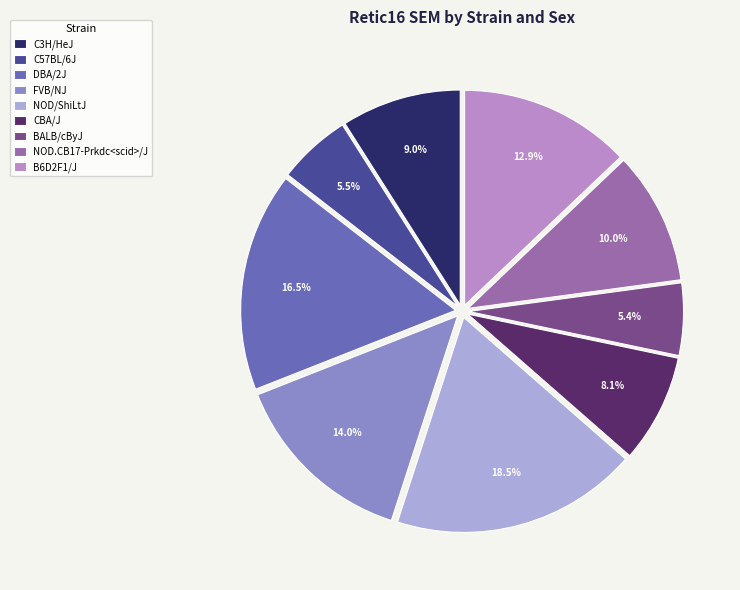

Which category has the biggest portion of the pie?

NOD/ShiLtJ